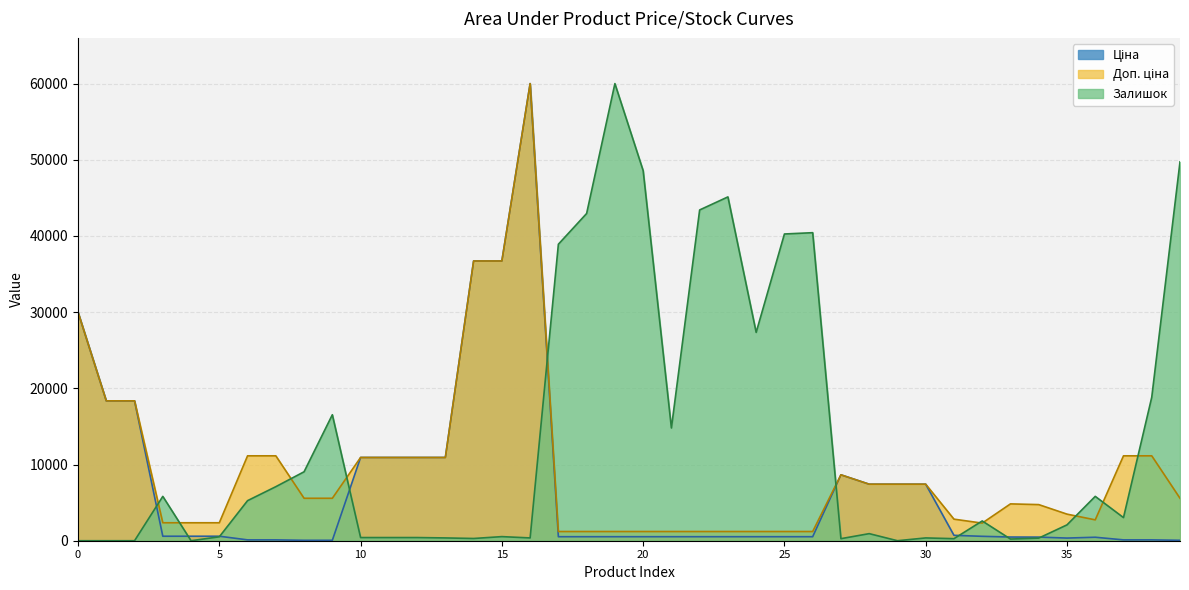

Reading left to right, transcribe all the data shown in this chart.

Ціна: 30000.0	18358.0	18358.0	589.6	589.6	589.6	111.4	111.4	55.7	55.7	10927.0	10927.0	10927.0	10927.0	36716.0	36716.0	60000.0	526.4	526.4	526.4	526.4	526.4	526.4	526.4	526.4	526.4	526.4	8649.9	7419.2	7419.2	7419.2	707.5	577.8	483.5	474.0	349.0	456.4	111.4	111.4	55.7
Доп. ціна: 30000.0	18358.0	18358.0	2358.4	2358.4	2358.4	11143.7	11143.7	5571.8	5571.8	10927.0	10927.0	10927.0	10927.0	36716.0	36716.0	60000.0	1206.6	1206.6	1206.6	1206.6	1206.6	1206.6	1206.6	1206.6	1206.6	1206.6	8649.9	7419.2	7419.2	7419.2	2830.1	2311.3	4834.8	4740.4	3490.5	2738.1	11143.7	11143.7	5571.8
Залишок: 0.0	0.0	0.0	5821.4	0.0	513.7	5258.9	7093.4	9050.1	16534.9	415.8	415.8	415.8	366.9	293.5	538.1	366.9	38915.6	42951.5	60000.0	48577.3	14798.2	43416.2	45128.4	27346.1	40260.9	40432.1	269.1	929.5	0.0	366.9	269.1	2592.7	220.1	342.4	2079.1	5821.4	3033.0	18834.1	49726.9